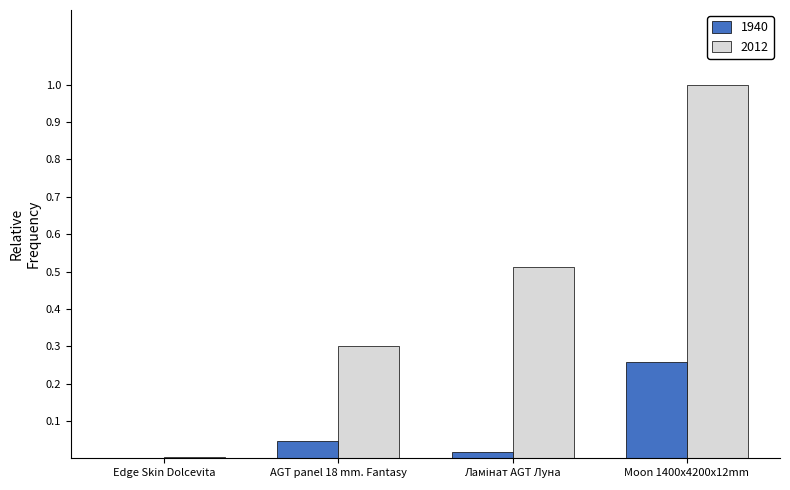

Which category has the highest value in the 1940 series?

Moon 1400x4200x12mm